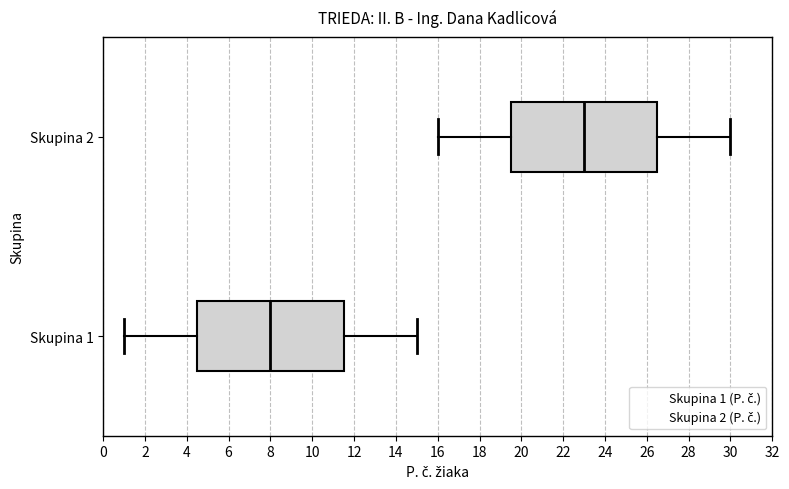

Which box has the furthest to the left median line?

Skupina 1